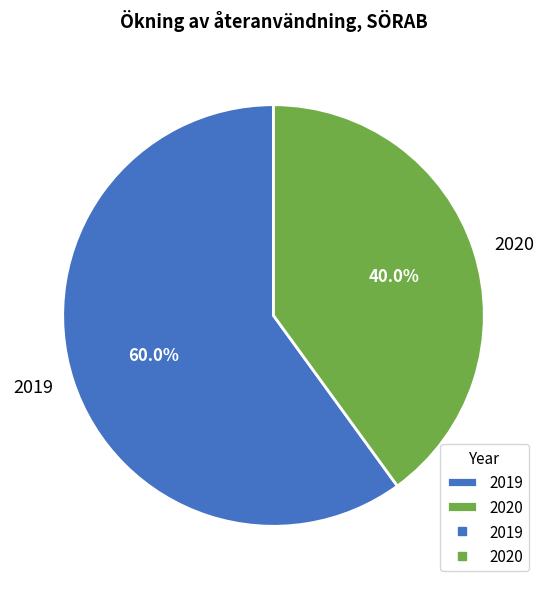

Approximately how many times larger is the value at 2020 compared to 2019?

0.7